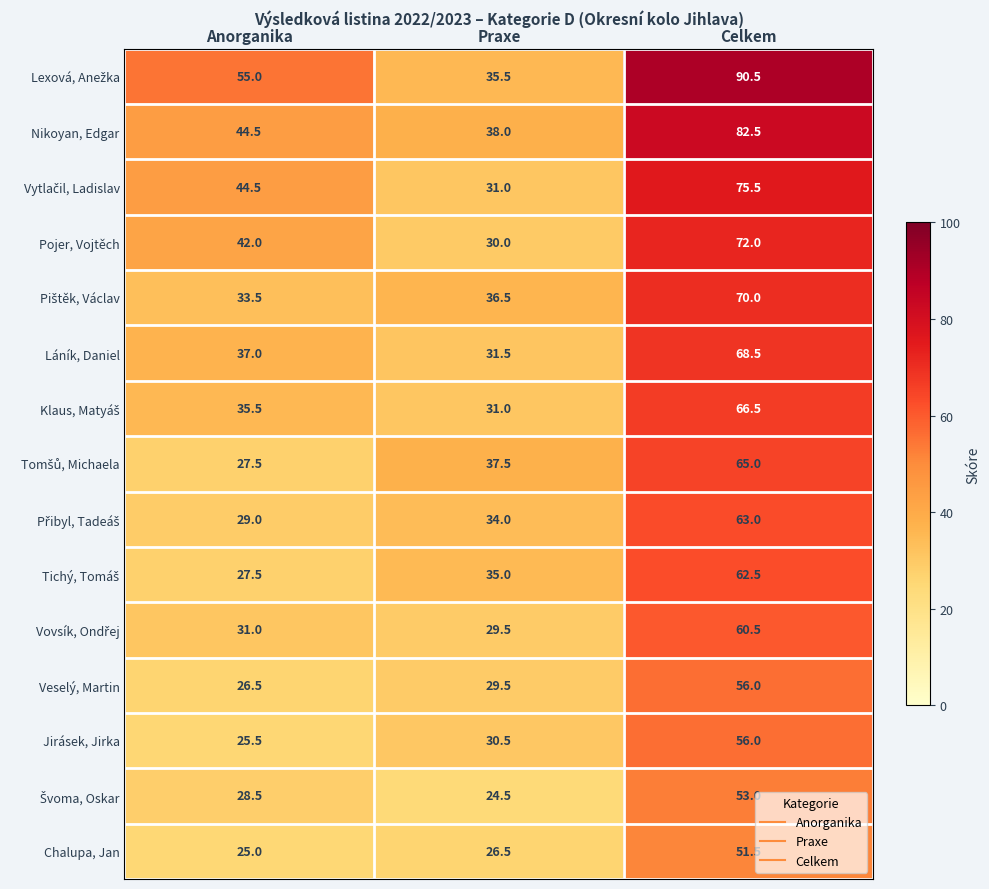

What value does the Pojer, Vojtěch series have at Celkem?

72.0